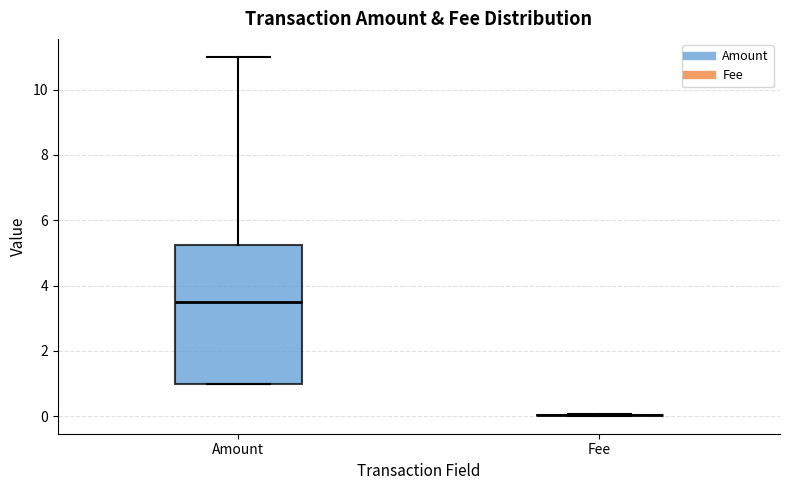

Which box is the tallest, from its lower edge to its upper edge?

Amount